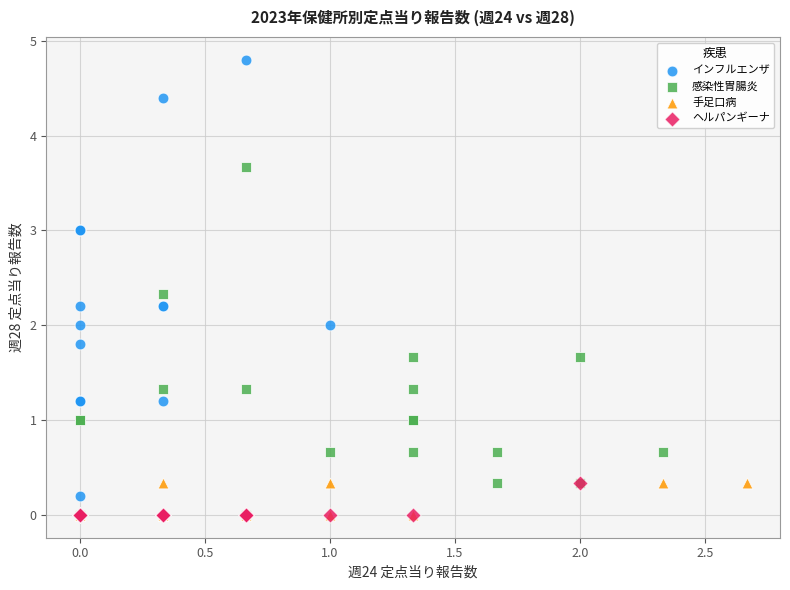

Which series contains the highest Y value?

インフルエンザ